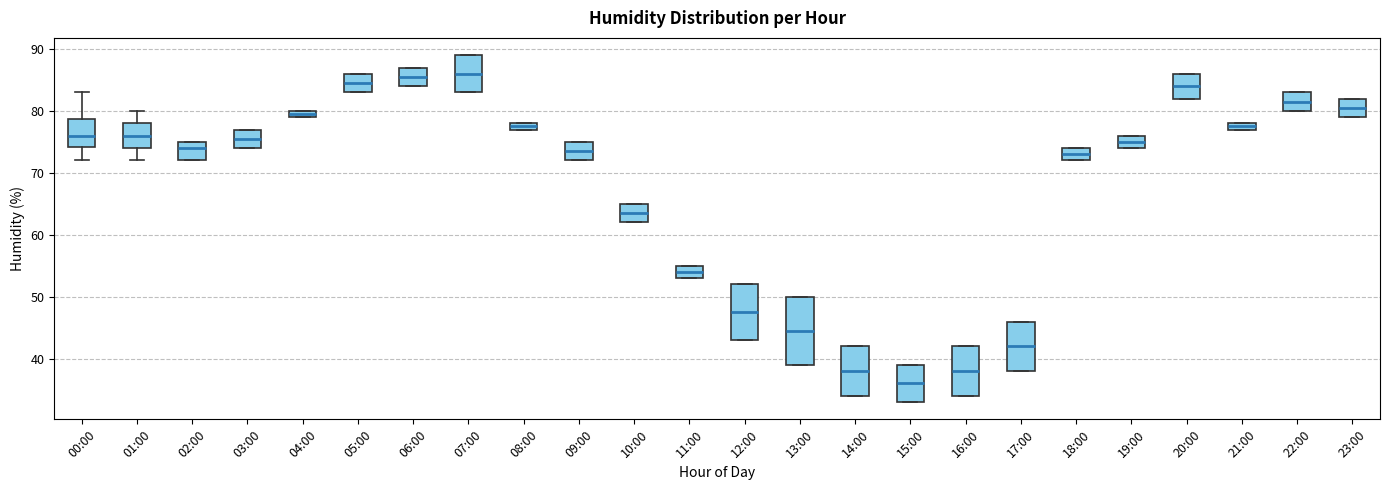

Comparing the boxes themselves (not the whiskers), which one is the tallest?

13:00